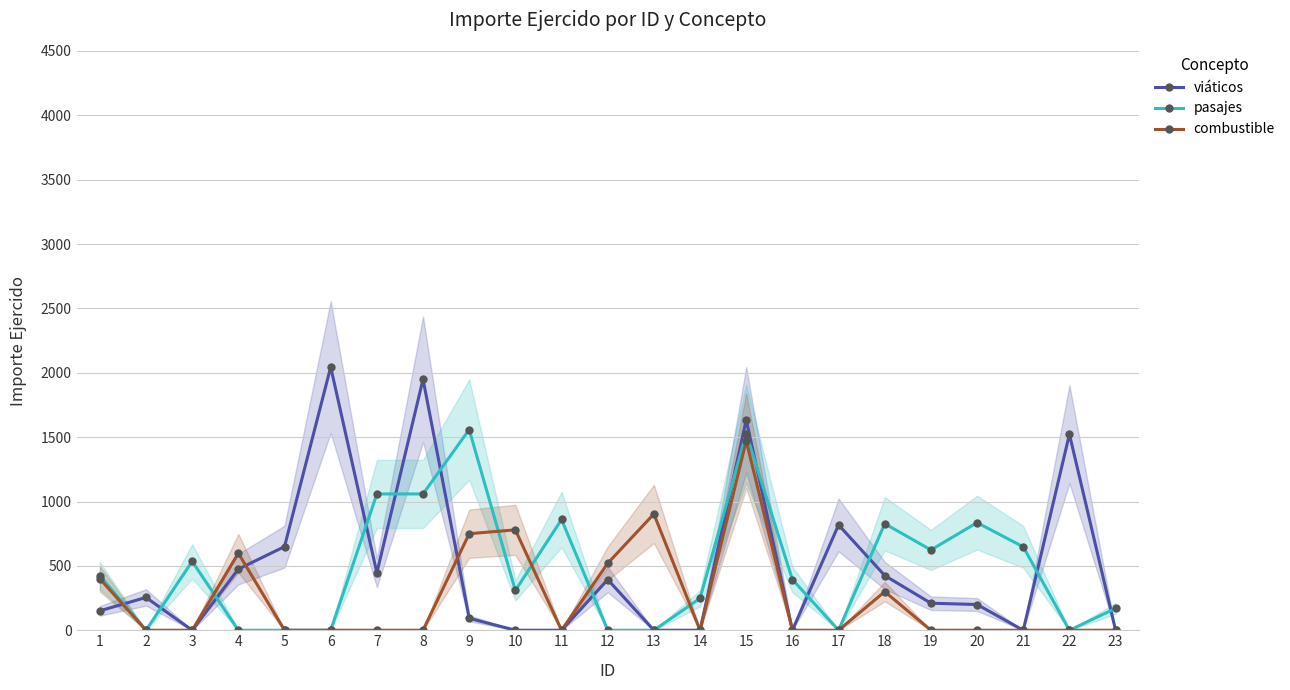

At 4, list the series in order from largest to smallest.

combustible, viáticos, pasajes